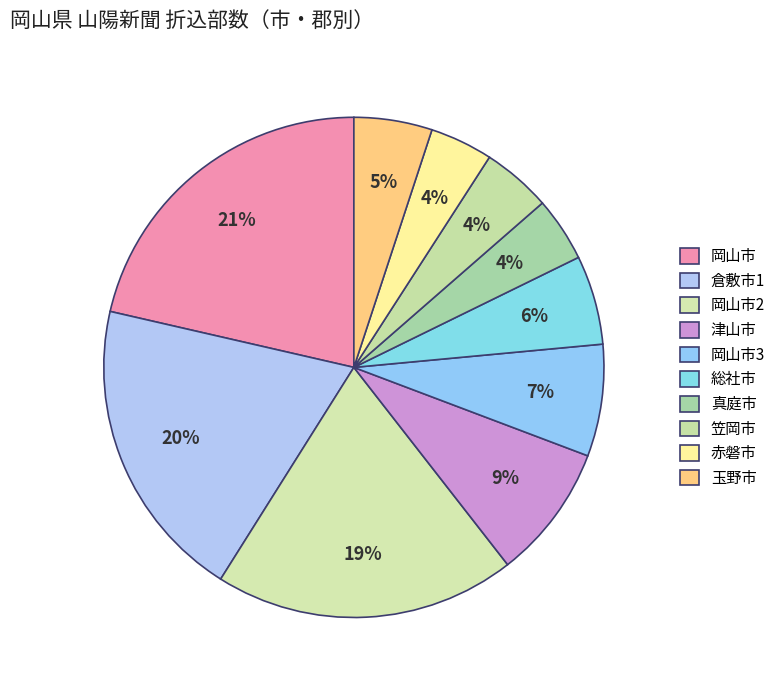

Which slice is the smallest?

赤磐市